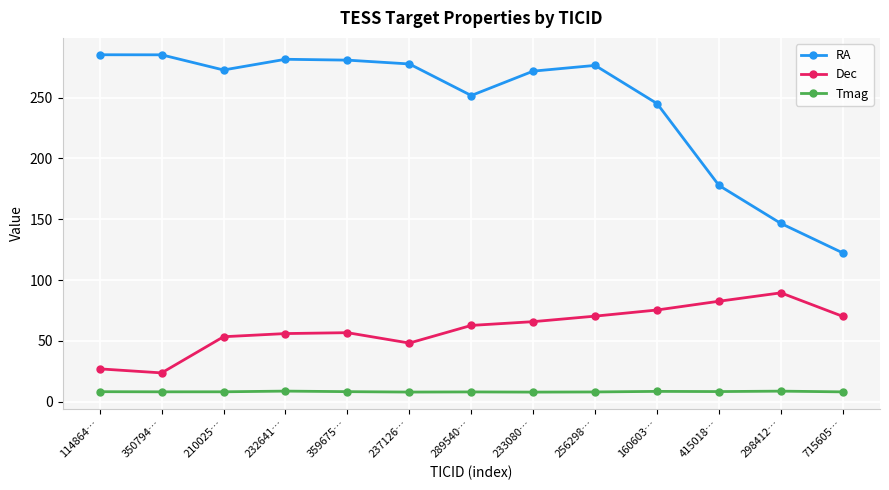

What is the value of the RA point at the 7th from the left?

251.7